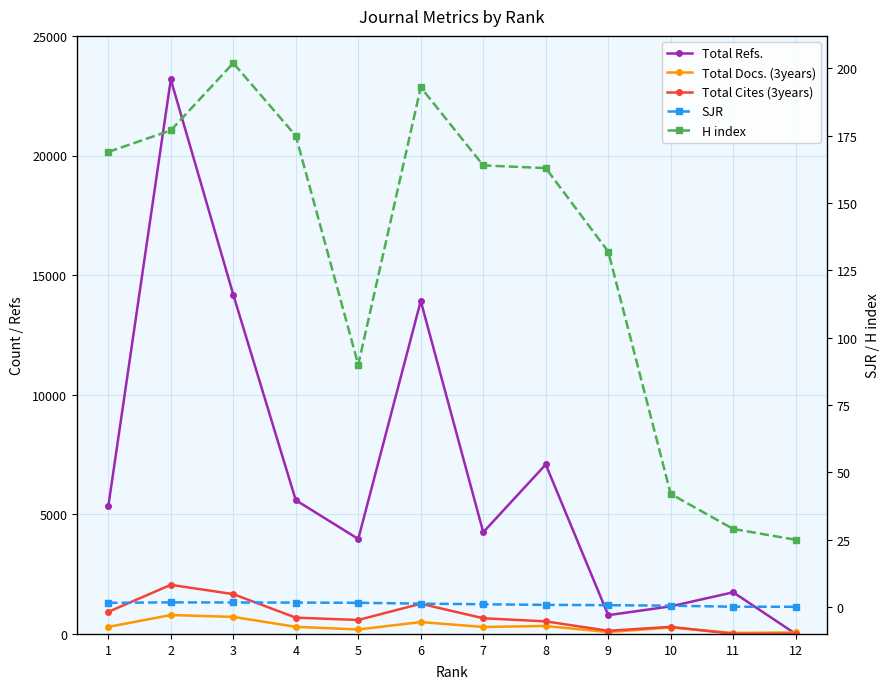

Count the number of data series in this chart.

5